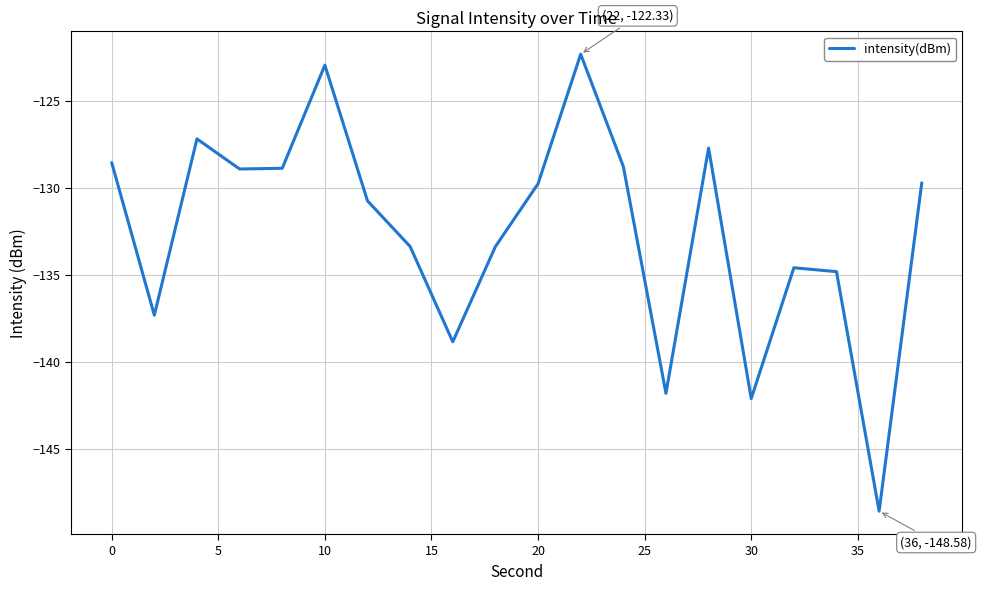

What is the maximum value shown in the chart?

-122.3